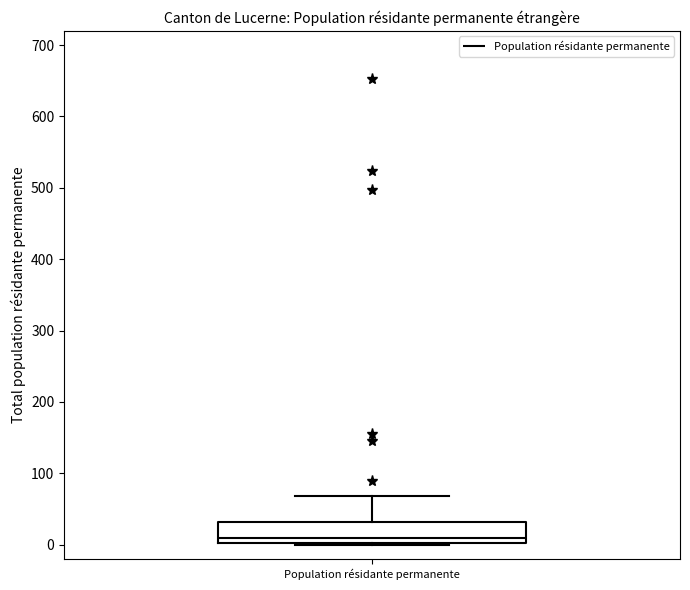

Transcribe this box plot: give where the median line is, the range the box spans, and where the two whiskers end, as read against the y-axis. The values are not printed on the chart, so give them approximately, as read against the axis.

median 10, box 0 to 30, whiskers 0 to 70